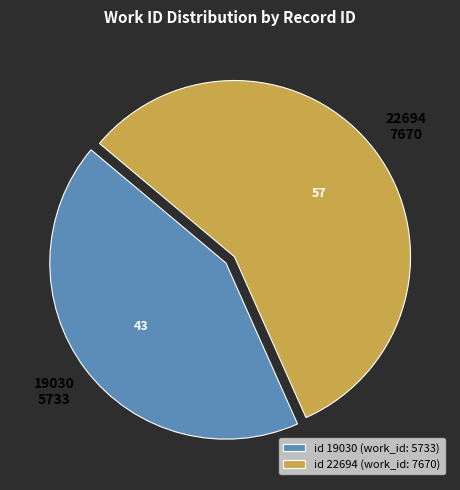

True or false: 22694 accounts for 57% of the total.

True